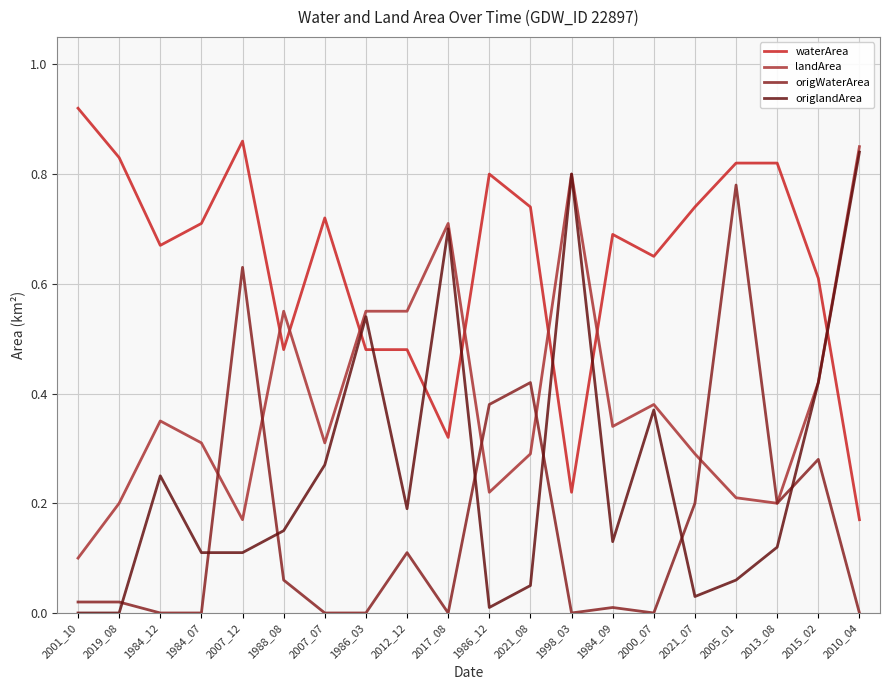

List the series in order of their overall mean, lowest first.

origWaterArea, origlandArea, landArea, waterArea